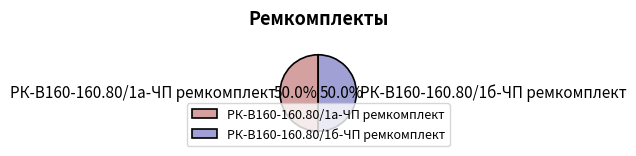

Approximately how many times larger is the value at РК-В160-160.80/1б-ЧП ремкомплект compared to РК-В160-160.80/1а-ЧП ремкомплект?

1.0